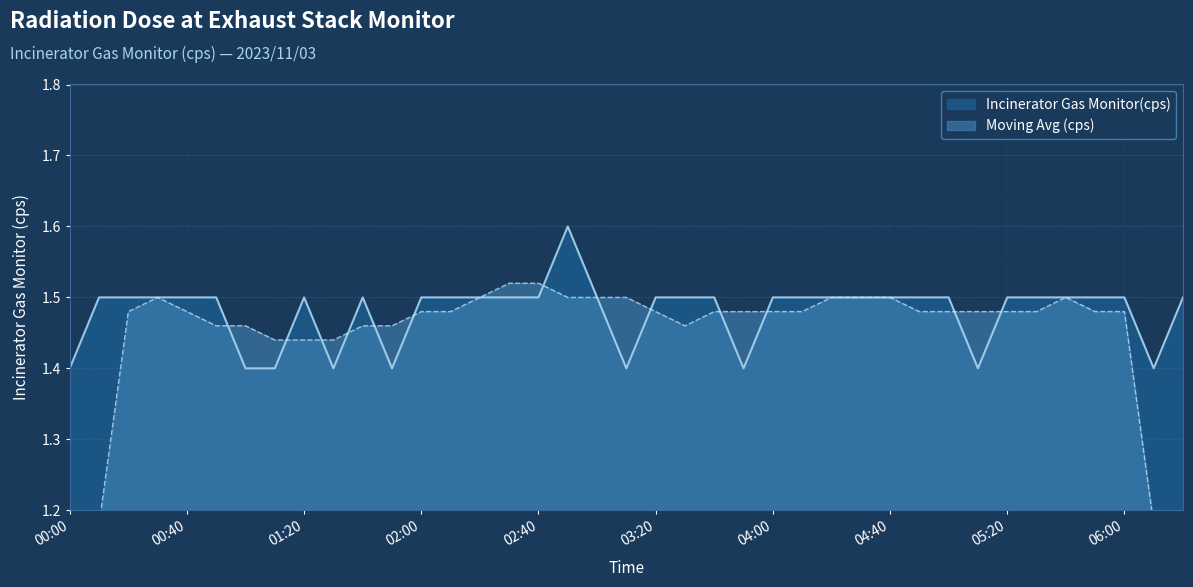

The value at 02:10 is 0.7. True or false?

False